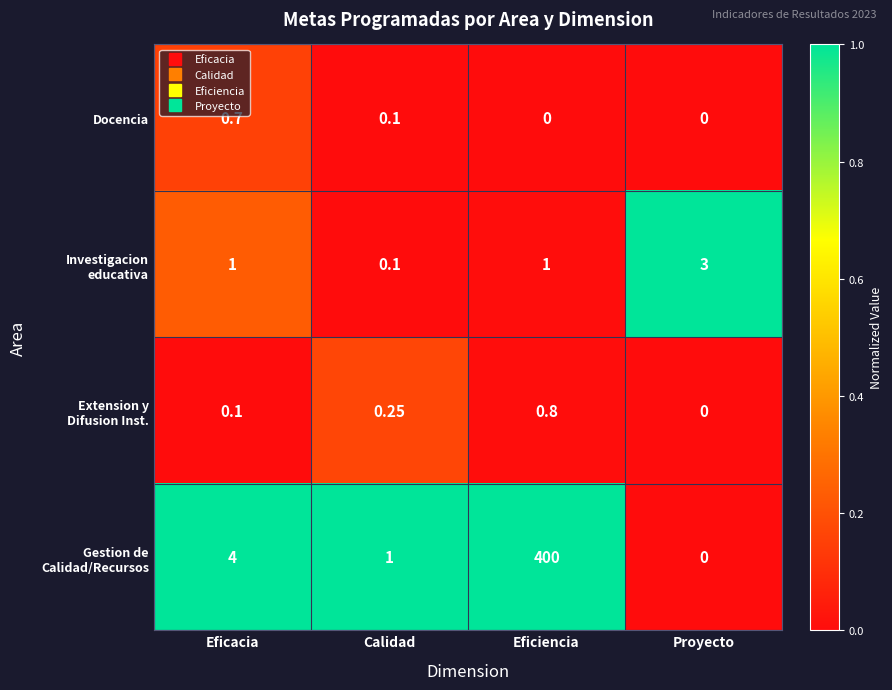

What is the difference between the highest and lowest values at Eficiencia?

400.0